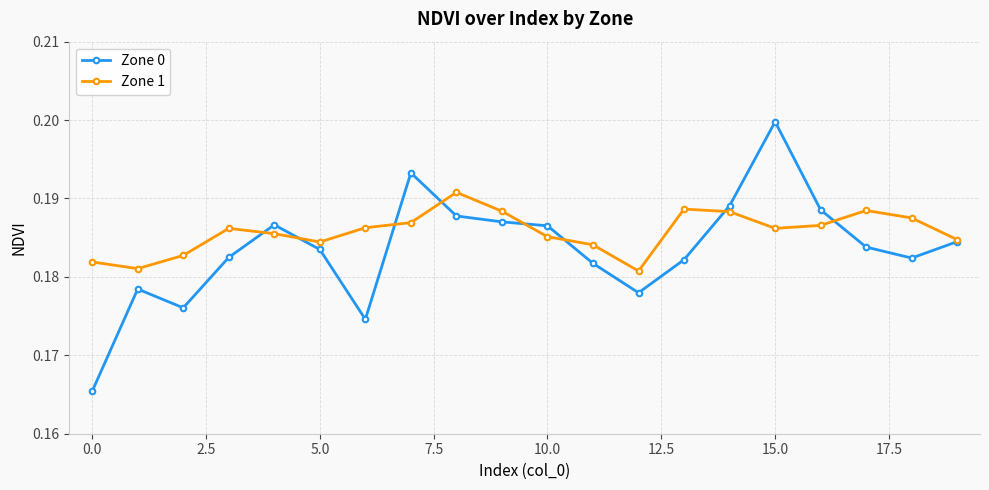

What are all the series names shown in the legend?

Zone 0, Zone 1